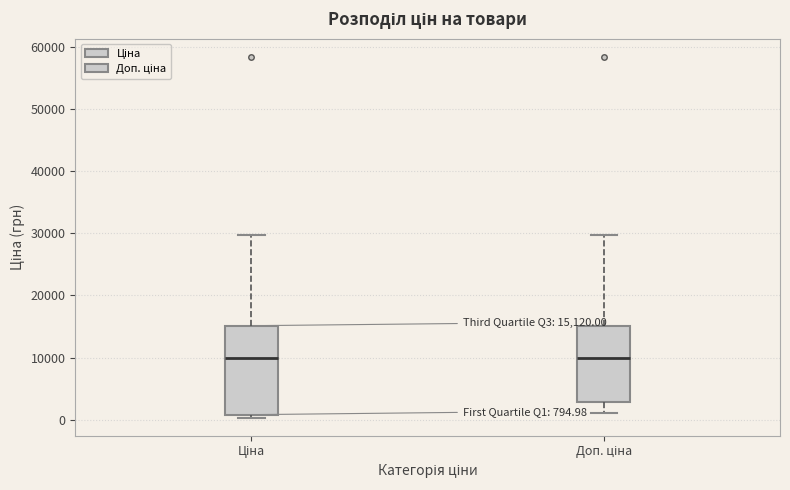

Comparing the boxes themselves (not the whiskers), which one is the tallest?

Ціна